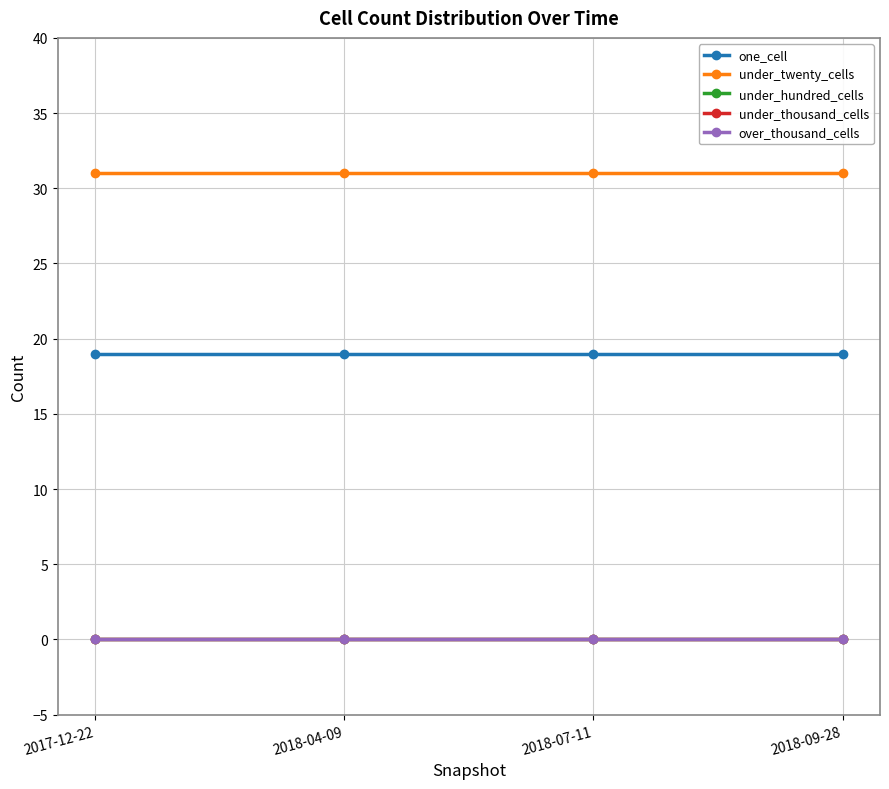

What is the label of the 1st point from the right?

2018-09-28